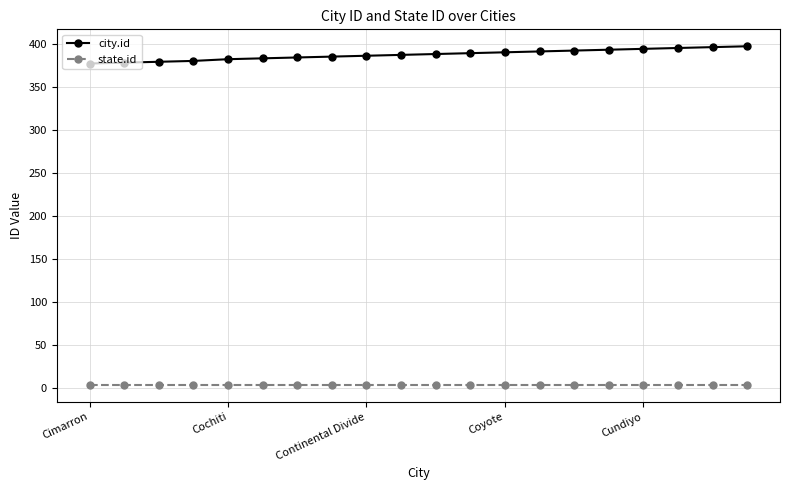

How many series are shown in this chart?

2